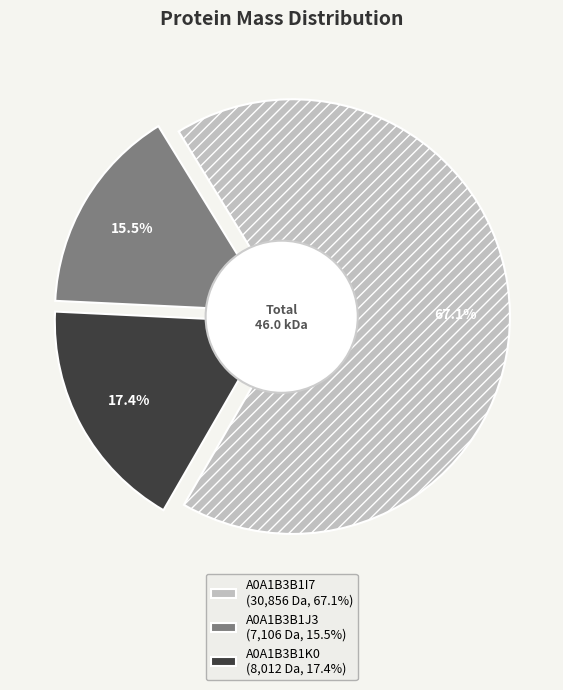

To the nearest percent, what portion does A0A1B3B1I7 represent?

67%